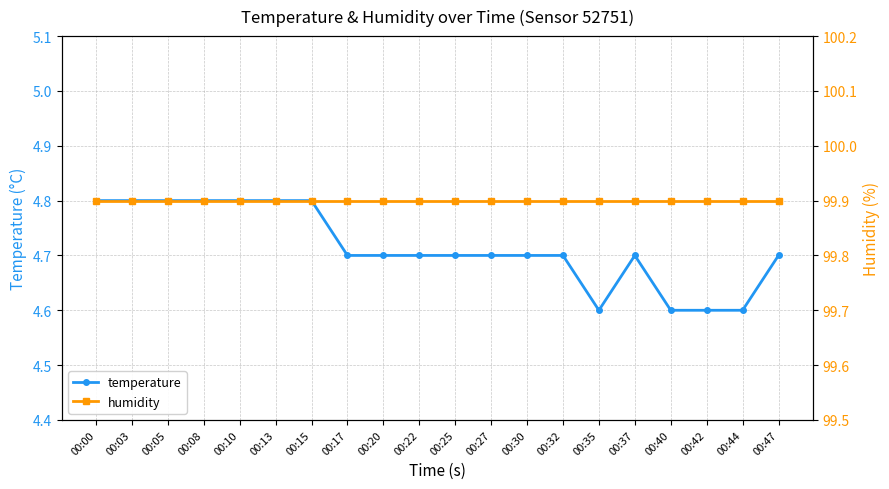

Reading right to left, list all the values displayed in this chart.

temperature: 4.7	4.6	4.6	4.6	4.7	4.6	4.7	4.7	4.7	4.7	4.7	4.7	4.7	4.8	4.8	4.8	4.8	4.8	4.8	4.8
humidity: 99.9	99.9	99.9	99.9	99.9	99.9	99.9	99.9	99.9	99.9	99.9	99.9	99.9	99.9	99.9	99.9	99.9	99.9	99.9	99.9